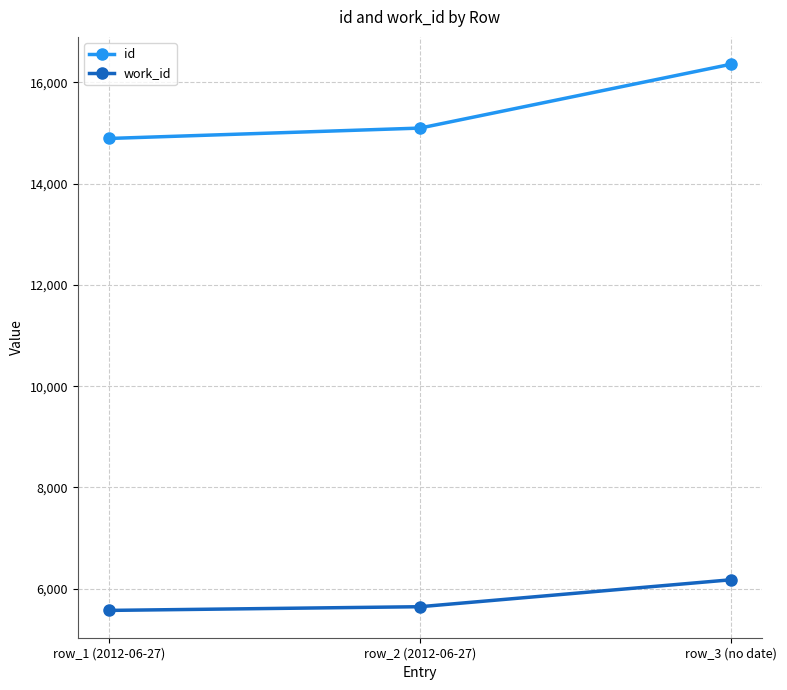

What is the label of the 2nd point from the left?

row_2 (2012-06-27)